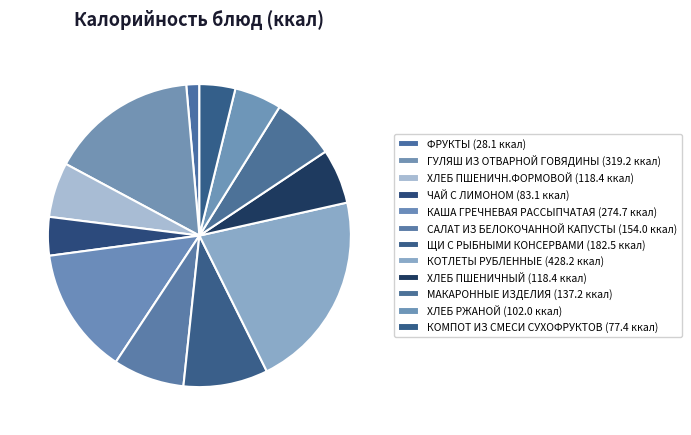

How much of the chart is everything except ФРУКТЫ?

98.6%